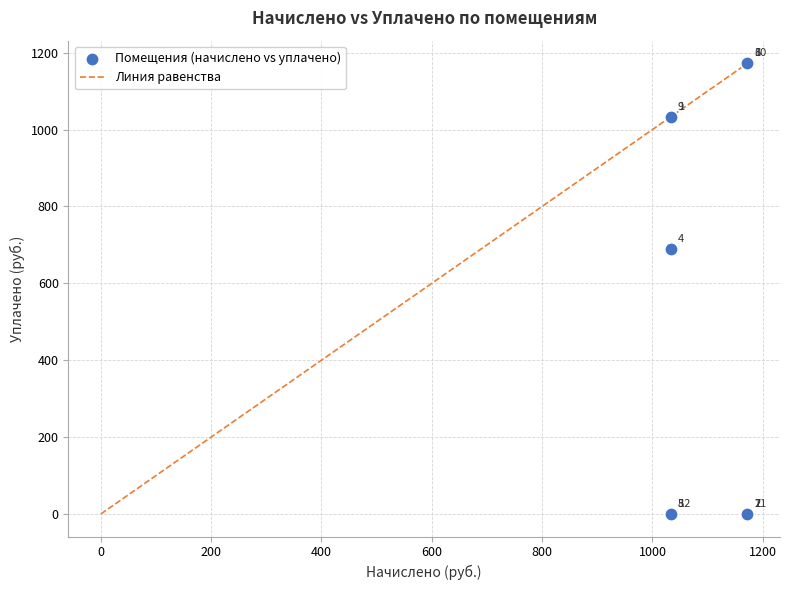

What Y value in the scatter plot is closest to 586?

688.7